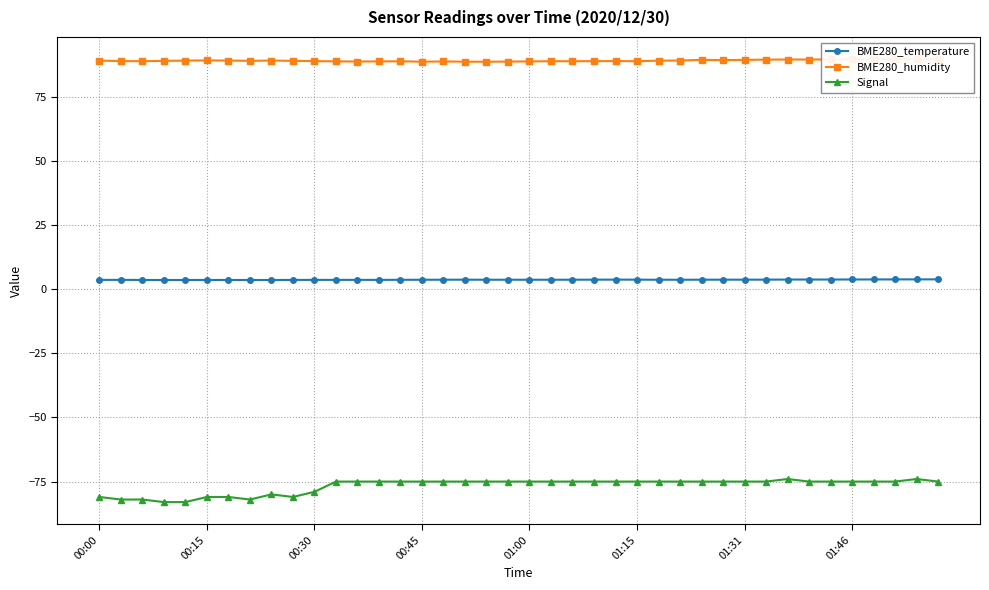

What is the lowest value of the Signal series?

-83.0